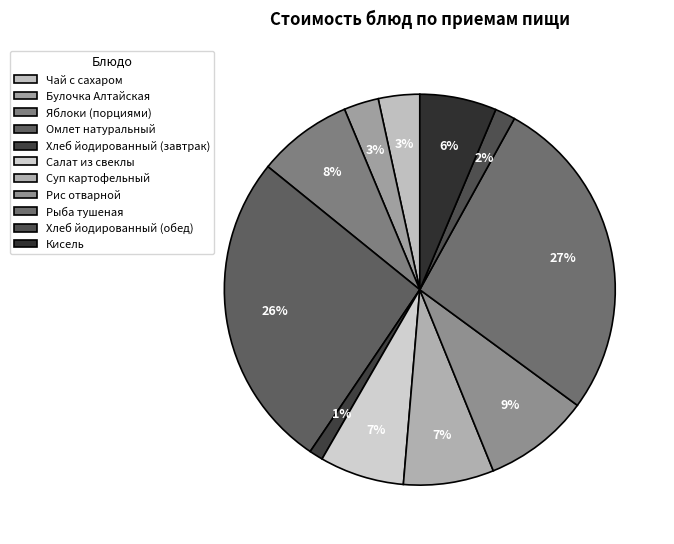

Is it true that Чай с сахаром is 1% of the pie?

False